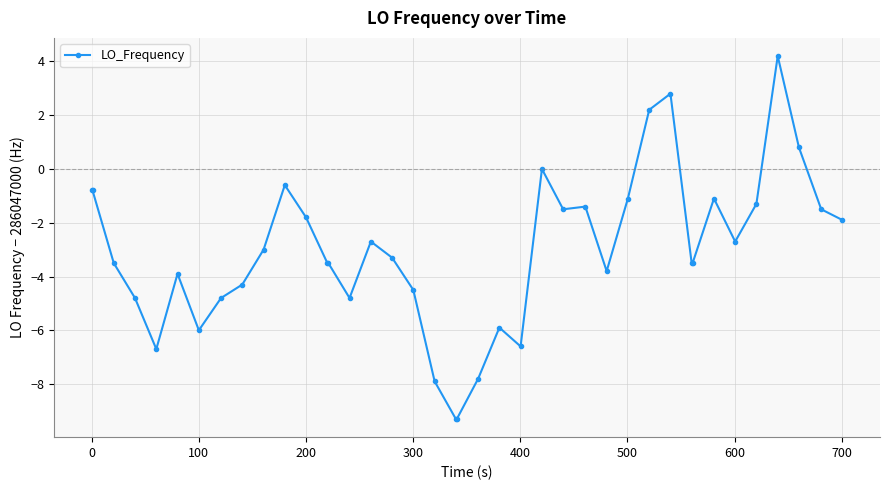

True or false: there are more than 1 points higher than both neighbors.

True